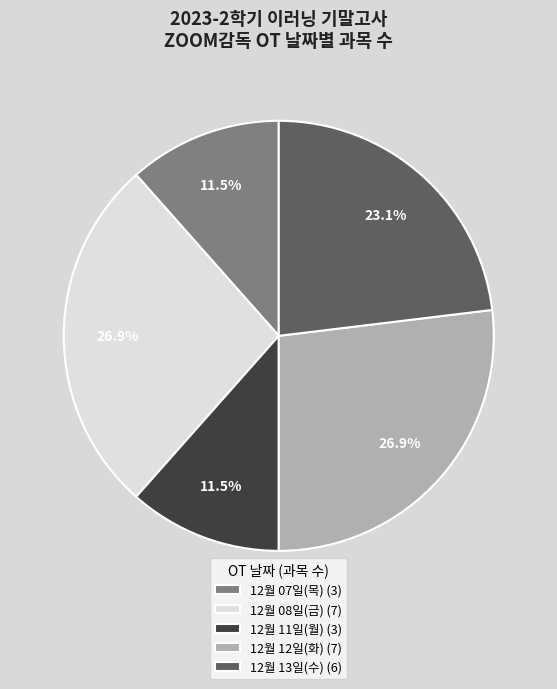

Is 12월 11일(월) the majority of the pie?

No